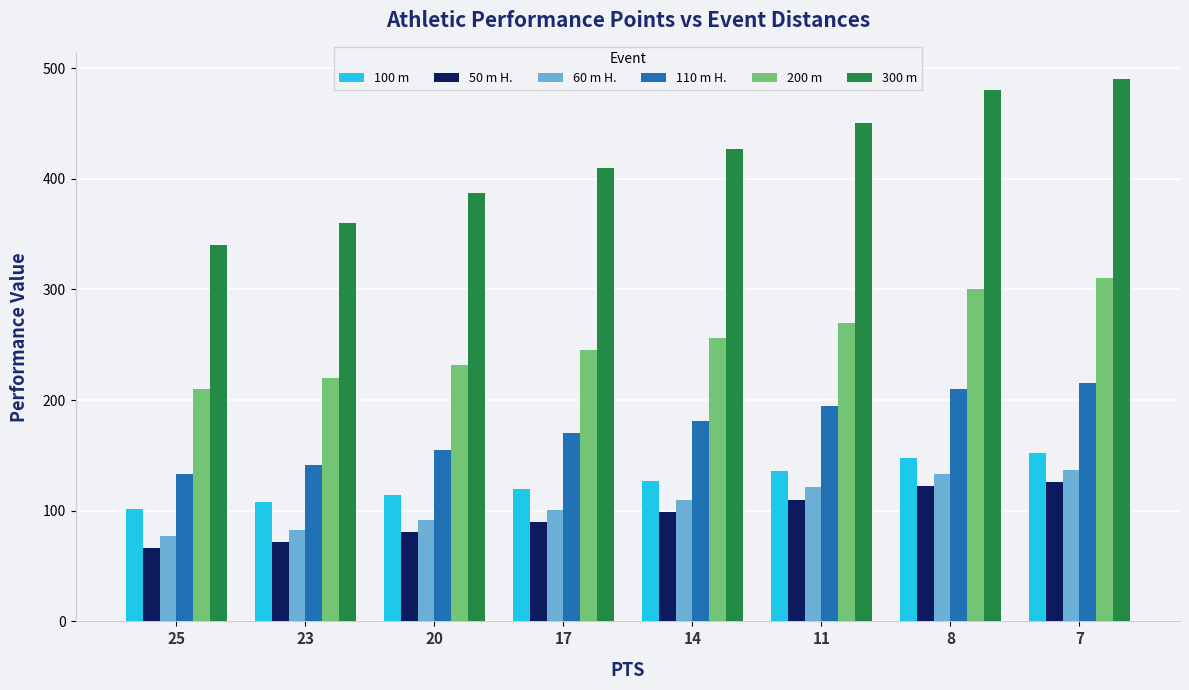

Count the number of data series in this chart.

6